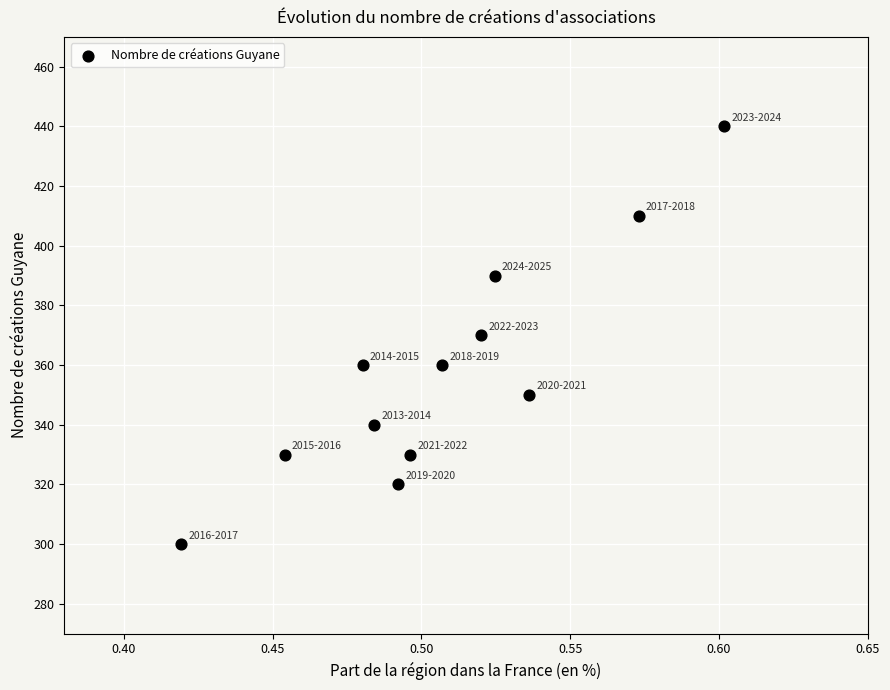

What is the range of Y values (max minus min)?

140